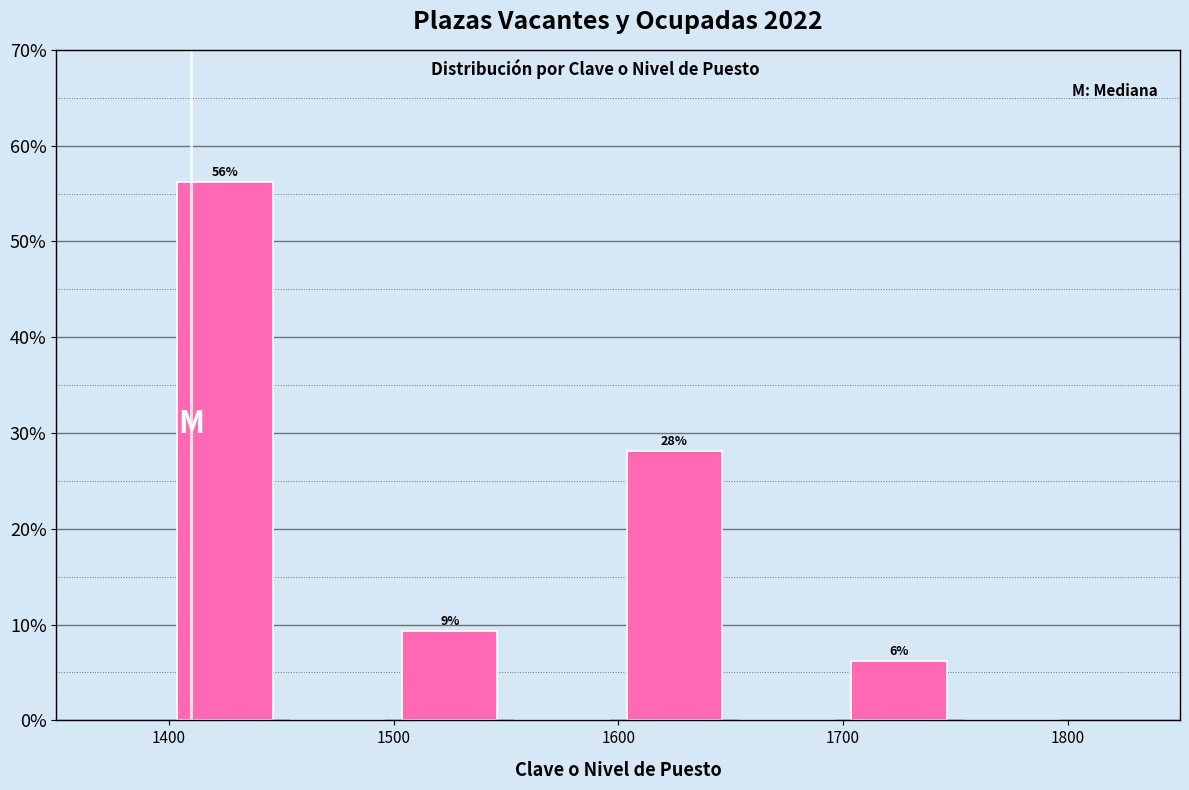

Over which range of the x-axis is the bar tallest?

1400 to 1450